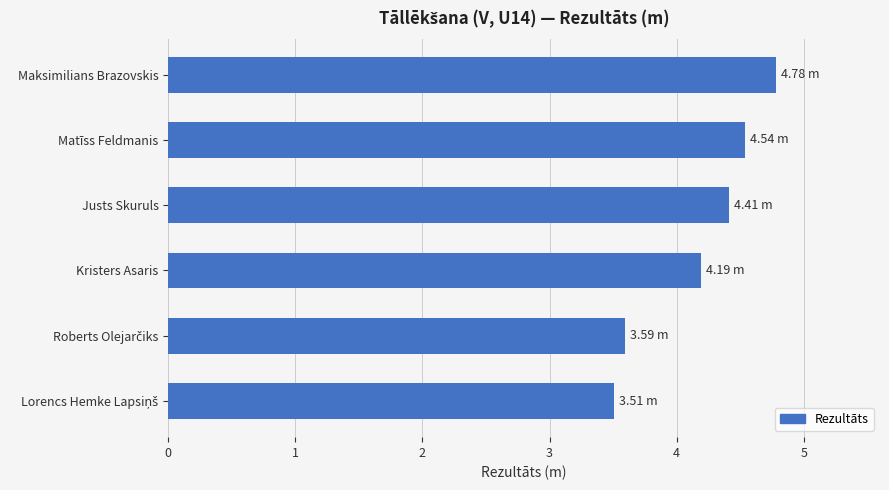

What is the difference between the maximum and minimum values?

1.3